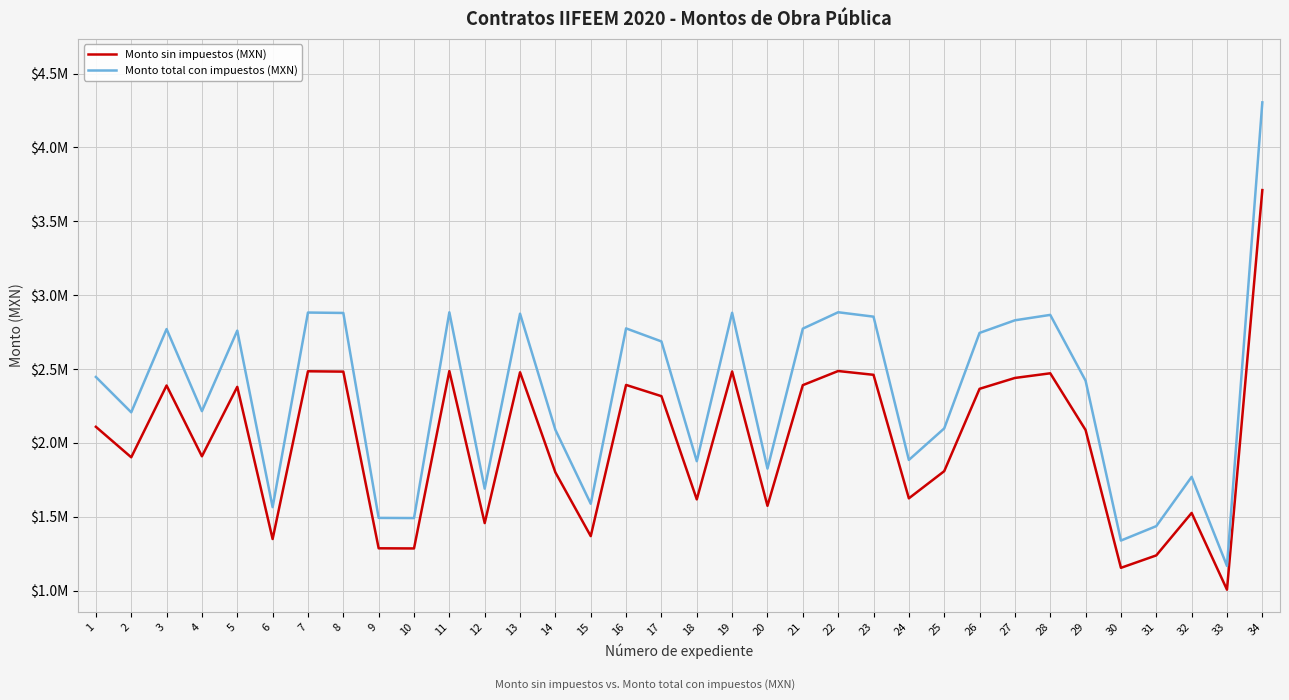

What is the sum of all Monto sin impuestos (MXN) values?

68319614.9